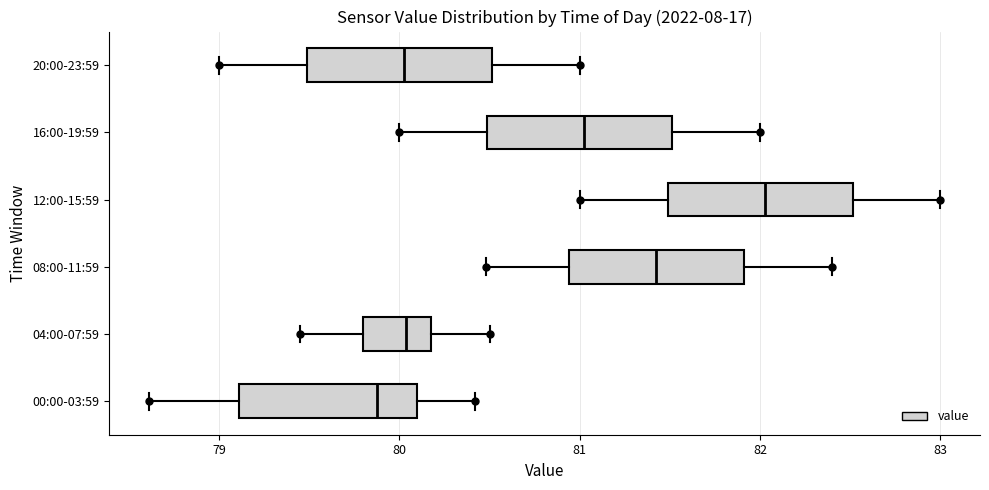

Which box has the furthest to the left median line?

00:00-03:59